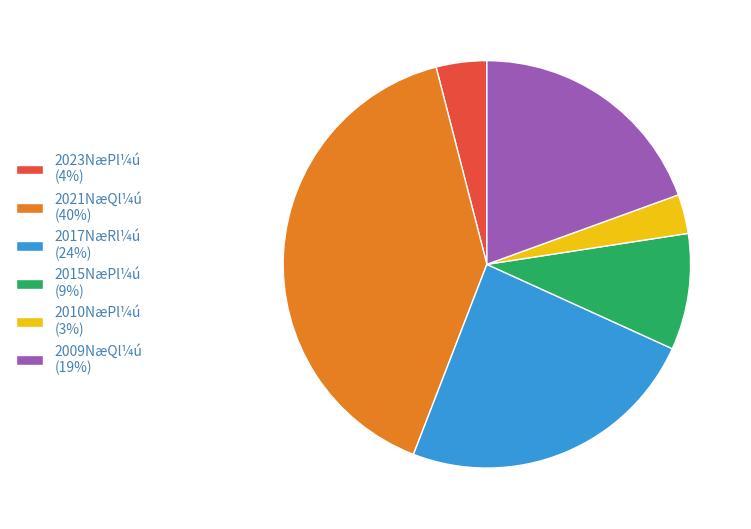

How many slices are in this pie chart?

6